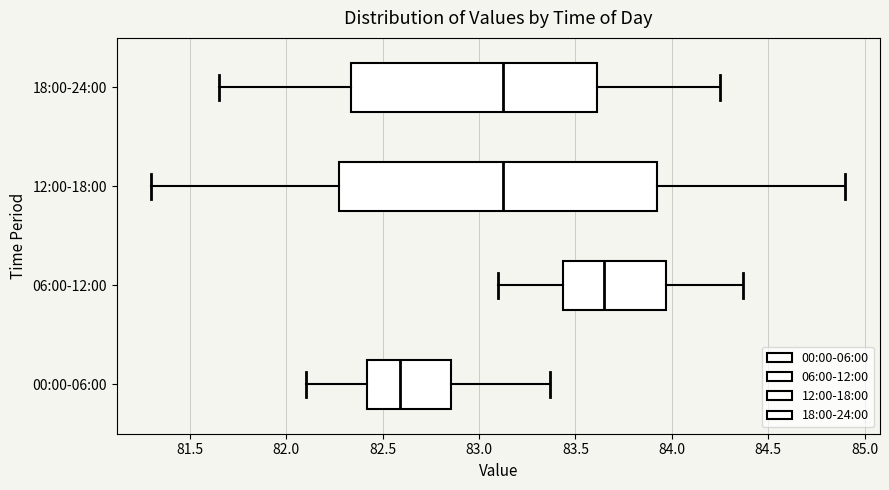

Reading bottom to top, transcribe this box plot: for each box, give where its median line is, the range the box spans, and where its two whiskers end, as read against the x-axis. The values are not printed on the chart, so give them approximately, as read against the axis.

00:00-06:00: median 82.60, box 82.40 to 82.85, whiskers 82.10 to 83.35
06:00-12:00: median 83.65, box 83.45 to 83.95, whiskers 83.10 to 84.35
12:00-18:00: median 83.15, box 82.30 to 83.95, whiskers 81.30 to 84.90
18:00-24:00: median 83.15, box 82.35 to 83.60, whiskers 81.65 to 84.25